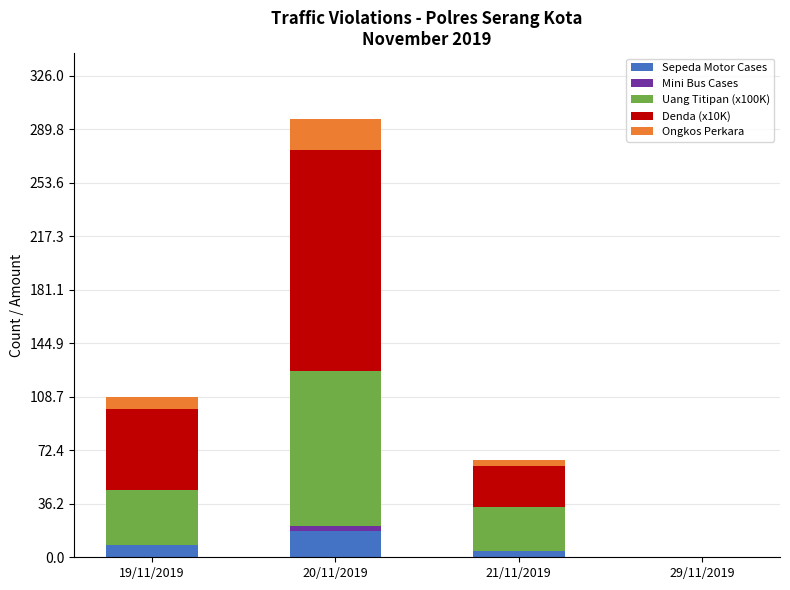

Which category has the highest value in the Sepeda Motor Cases series?

20/11/2019